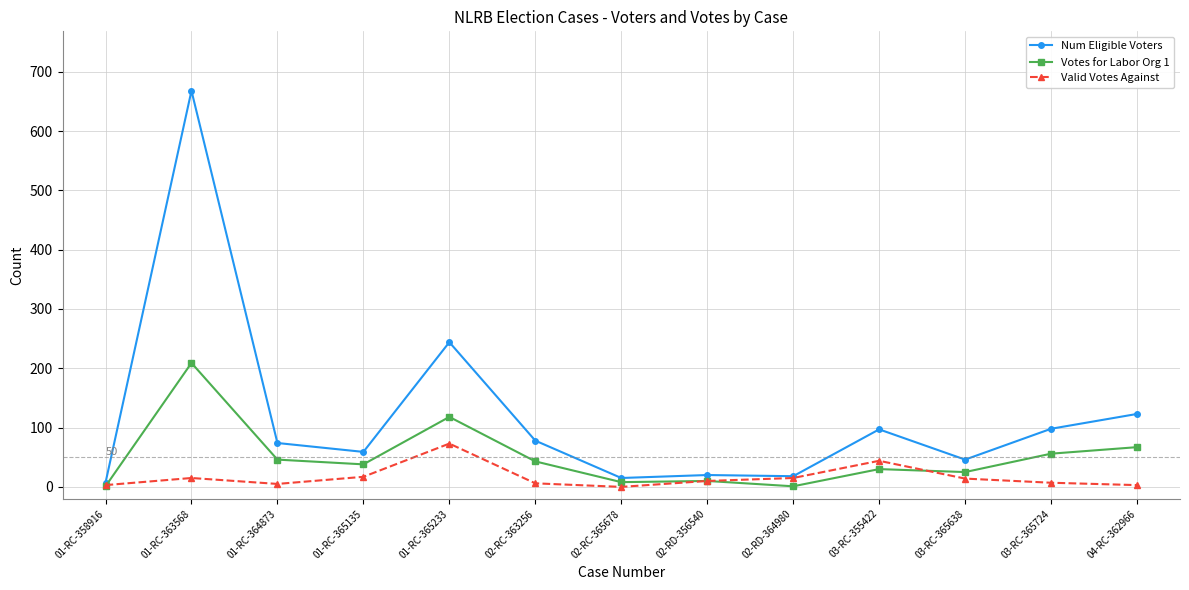

Is this an area chart (filled region under the line)?

No